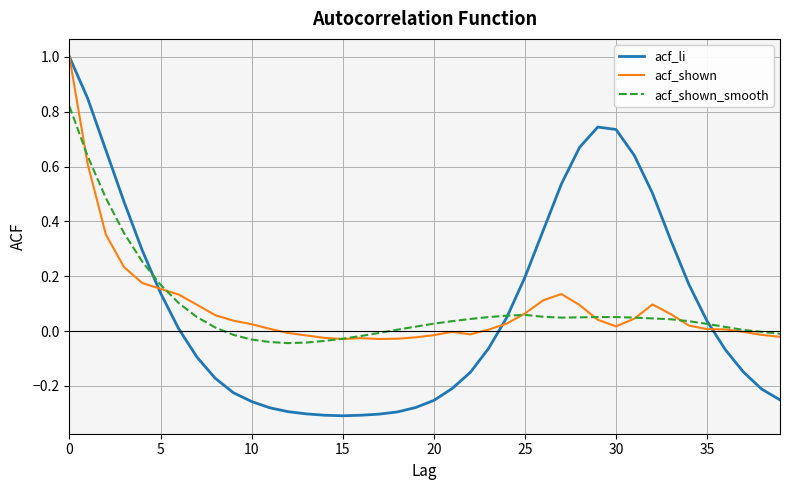

Which series has the largest range (max minus min)?

acf_li